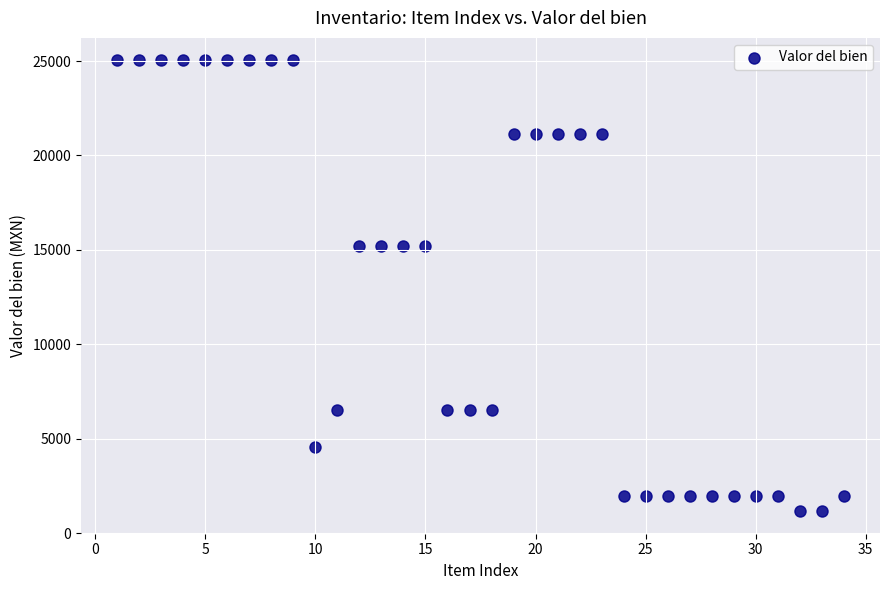

What is the range of Y values (max minus min)?

23872.3